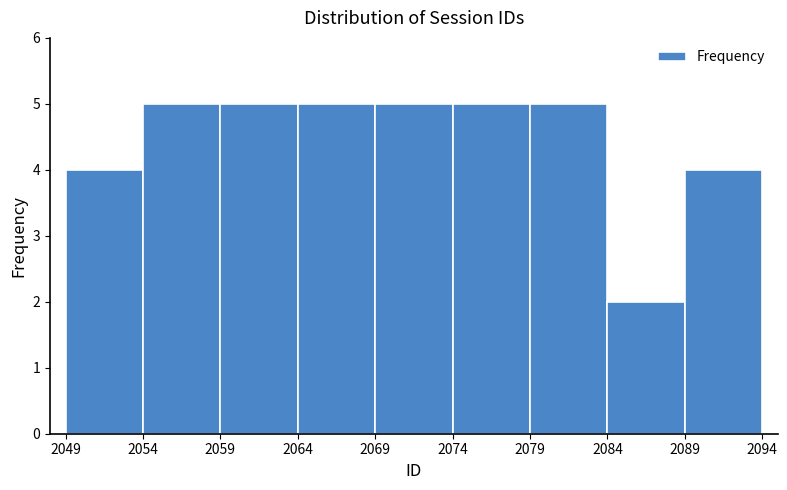

Reading left to right, list every bar in this chart as the range it spans on the x-axis followed by its height. The values are not printed on the chart, so give them approximately, as read against the axis.

2049 to 2054: 4
2054 to 2059: 5
2059 to 2064: 5
2064 to 2069: 5
2069 to 2074: 5
2074 to 2079: 5
2079 to 2084: 5
2084 to 2089: 2
2089 to 2094: 4